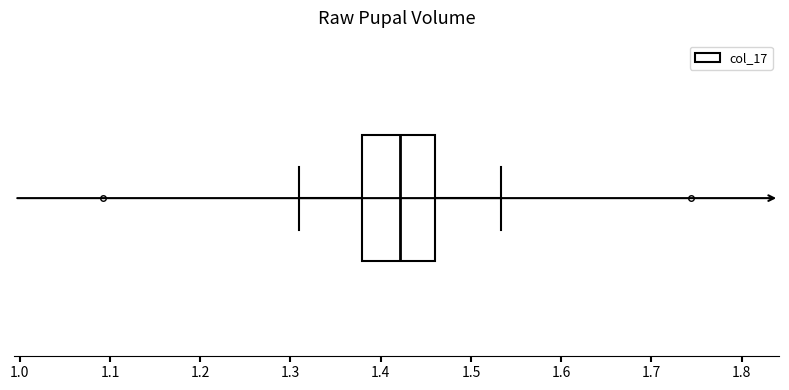

Read this box plot against the x-axis: the position of the median line, the range covered by the box, and the ends of both whiskers. The values are not printed on the chart, so give them approximately, as read against the axis.

median 1.42, box 1.38 to 1.46, whiskers 1.31 to 1.53